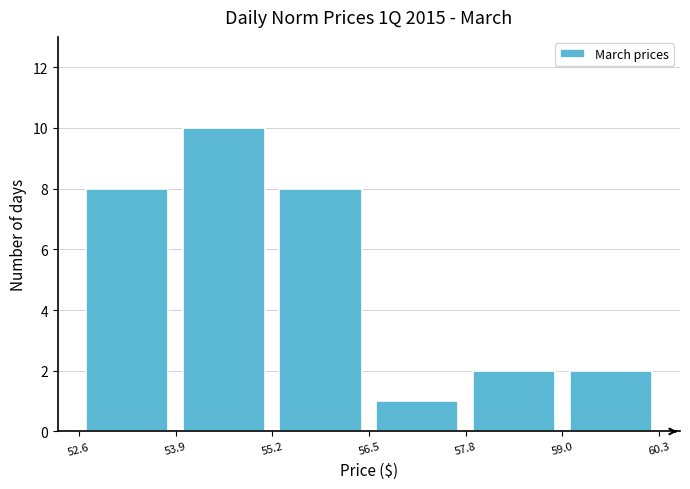

Over which range of the x-axis is the bar tallest?

53.9 to 55.2